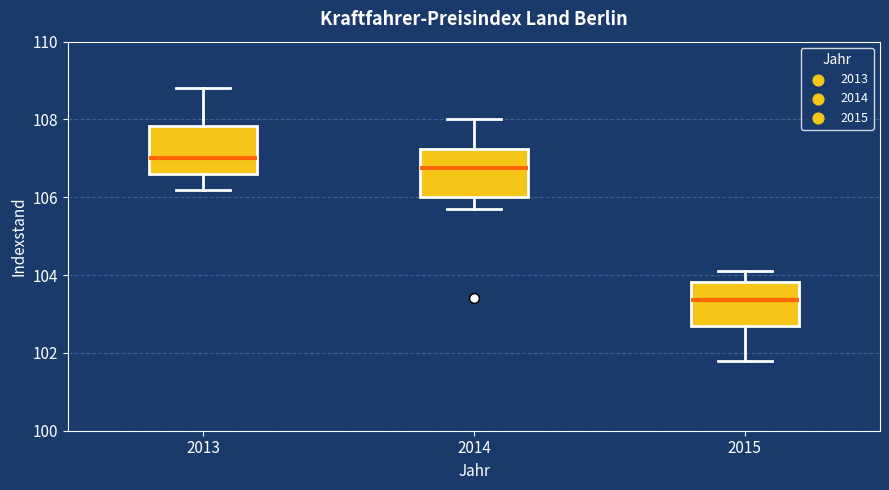

Reading left to right, read every box against the y-axis: the position of its median line, the range the box covers, and the ends of its whiskers. The values are not printed on the chart, so give them approximately, as read against the axis.

2013: median 107.0, box 106.6 to 107.8, whiskers 106.2 to 108.8
2014: median 106.8, box 106.0 to 107.2, whiskers 105.8 to 108.0
2015: median 103.4, box 102.8 to 103.8, whiskers 101.8 to 104.2